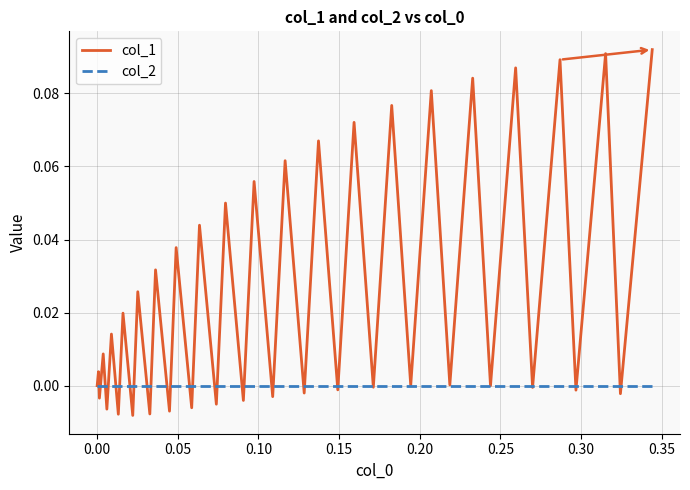

Which series has the widest spread of values?

col_1